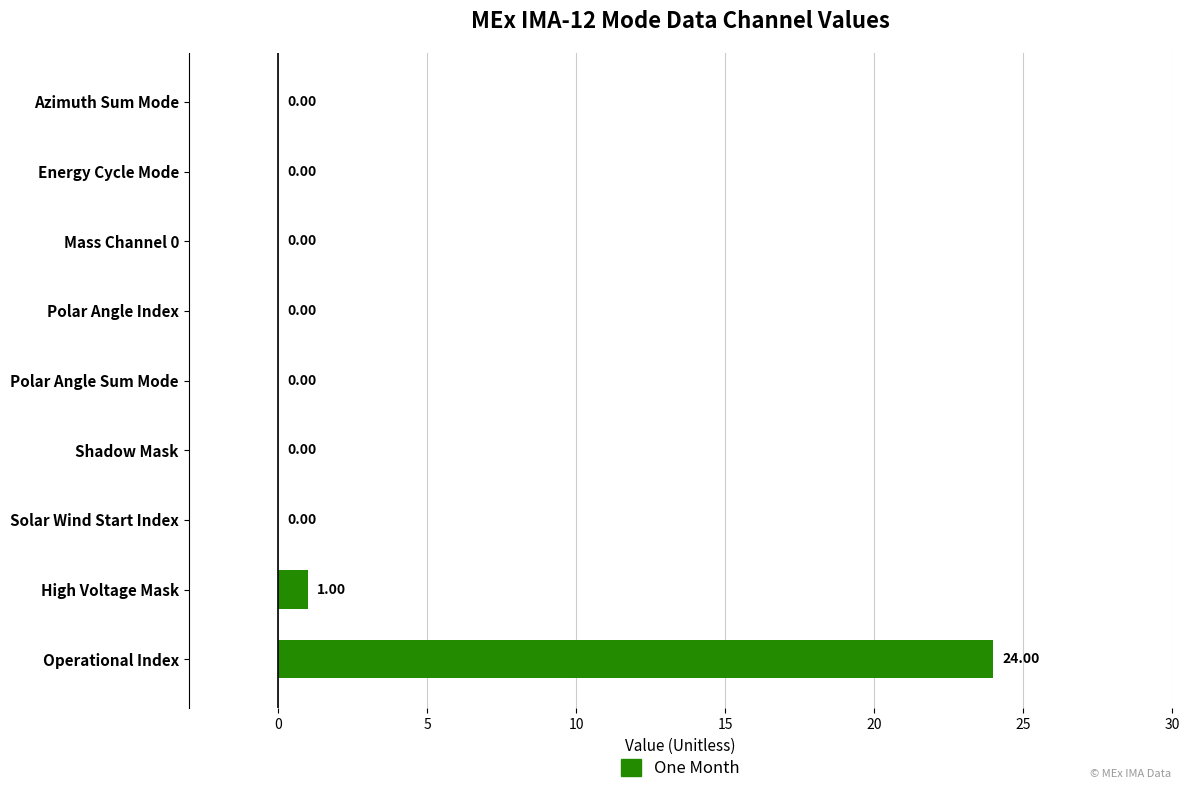

At which category does the chart reach its peak across all series?

Operational Index